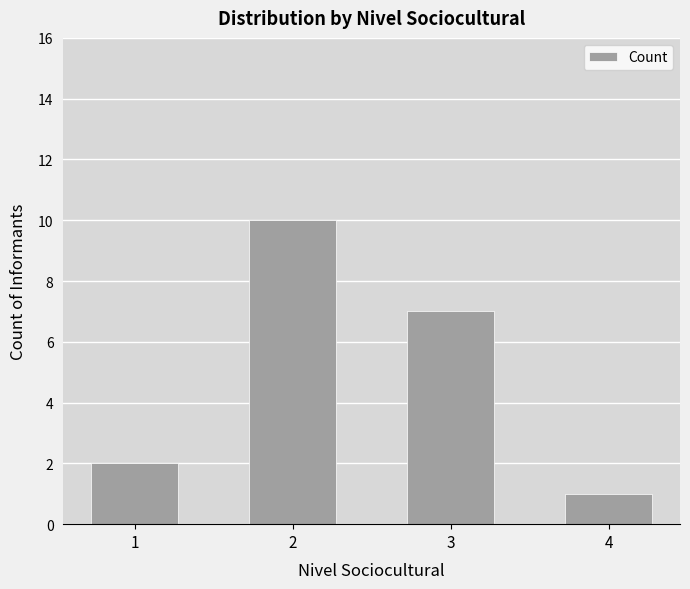

What is the average value?

5